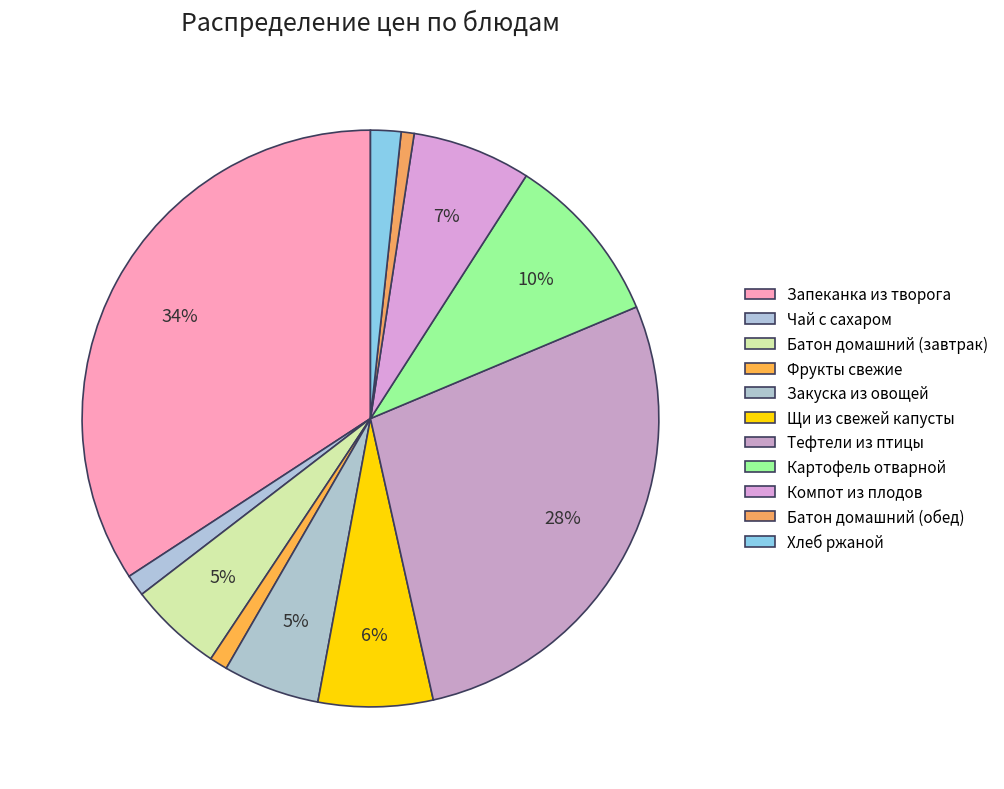

Count the number of slices in the pie.

11